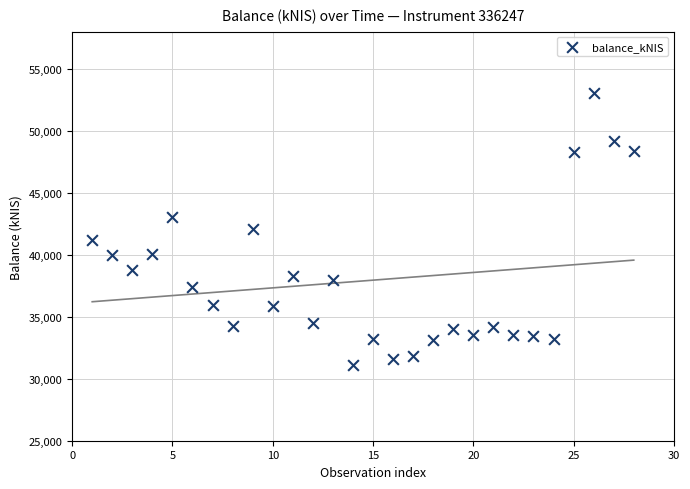

What is the range of Y values (max minus min)?

21921.2